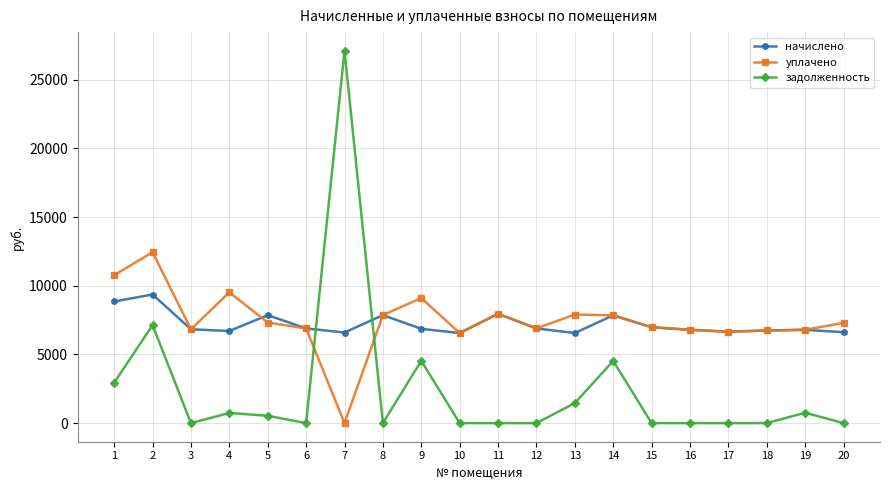

What is the difference between the maximum and minimum values in the начислено series?

2806.9